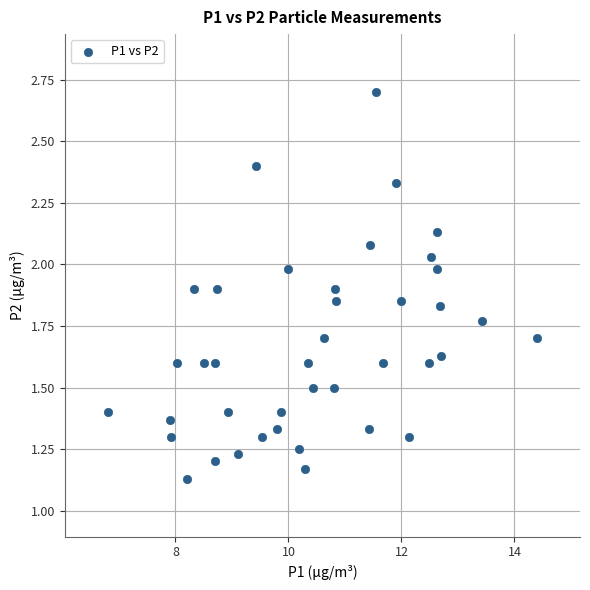

What is the range of X values (max minus min)?

7.6